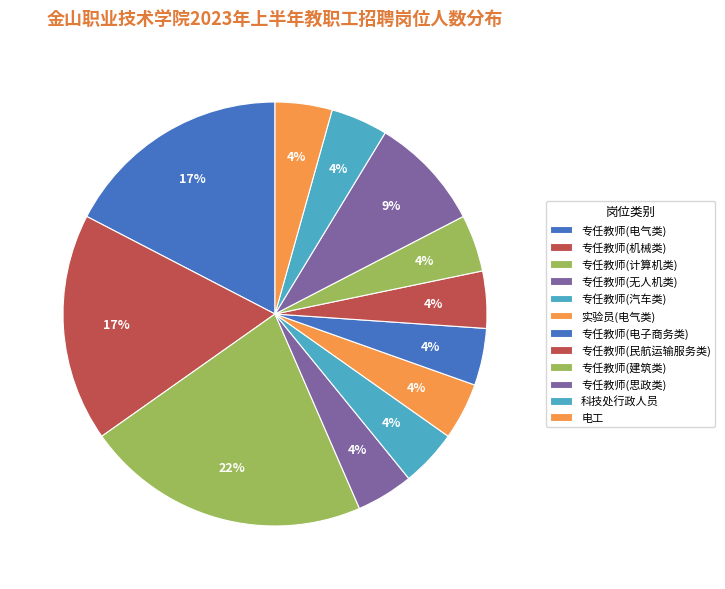

To the nearest percent, what is the combined percentage of 实验员(电气类) and 专任教师(汽车类)?

9%